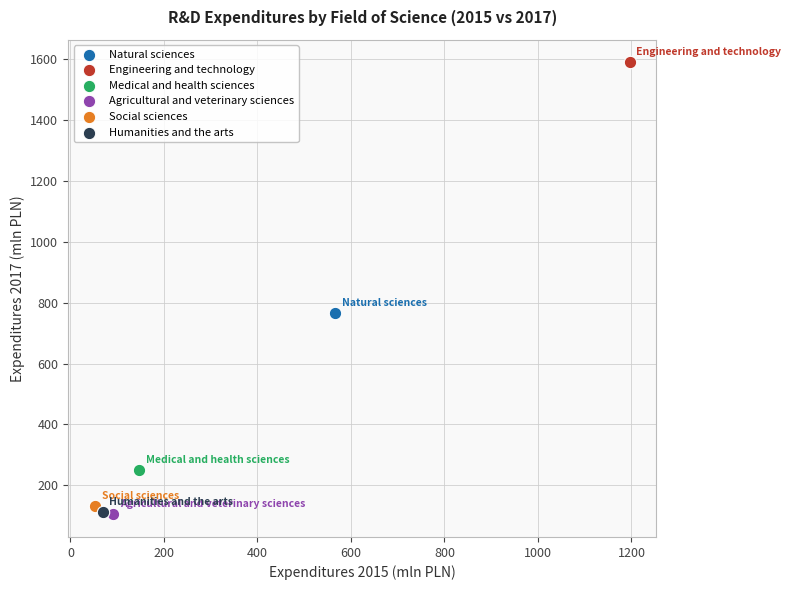

What are all the series names shown in the legend?

Natural sciences, Engineering and technology, Medical and health sciences, Agricultural and veterinary sciences, Social sciences, Humanities and the arts